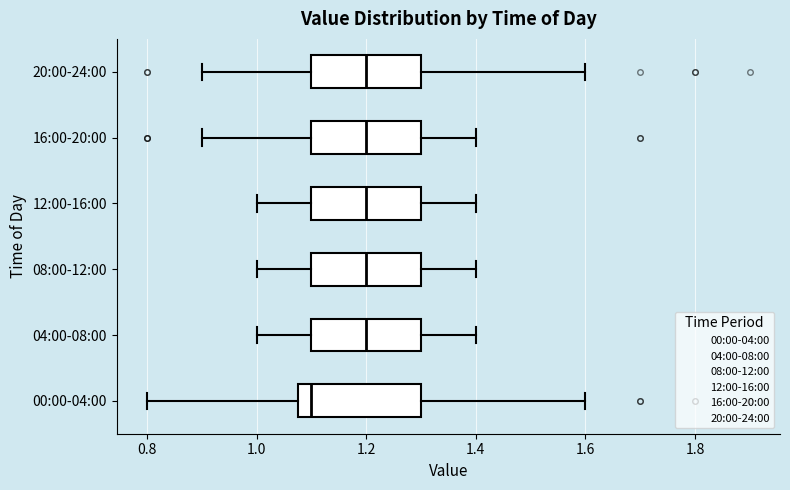

Reading bottom to top, transcribe this box plot: for each box, give where its median line is, the range the box spans, and where its two whiskers end, as read against the x-axis. The values are not printed on the chart, so give them approximately, as read against the axis.

00:00-04:00: median 1.10, box 1.08 to 1.30, whiskers 0.80 to 1.60
04:00-08:00: median 1.20, box 1.10 to 1.30, whiskers 1.00 to 1.40
08:00-12:00: median 1.20, box 1.10 to 1.30, whiskers 1.00 to 1.40
12:00-16:00: median 1.20, box 1.10 to 1.30, whiskers 1.00 to 1.40
16:00-20:00: median 1.20, box 1.10 to 1.30, whiskers 0.90 to 1.40
20:00-24:00: median 1.20, box 1.10 to 1.30, whiskers 0.90 to 1.60